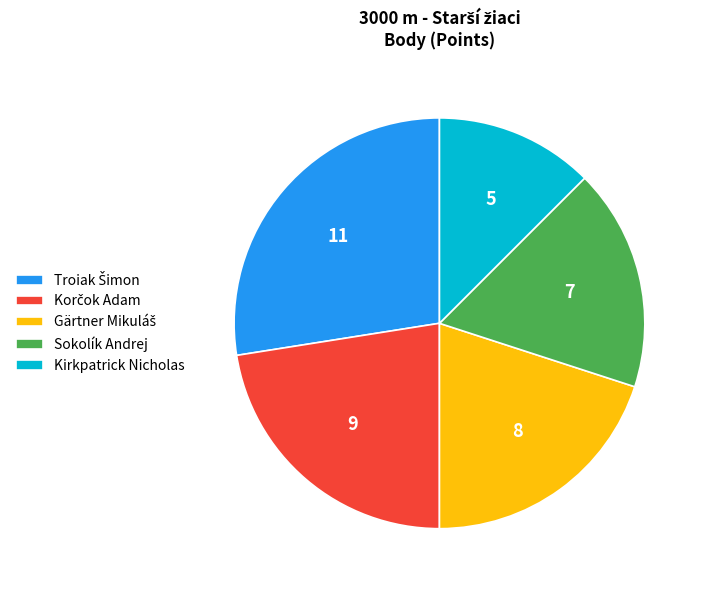

Does any single category account for the majority?

No